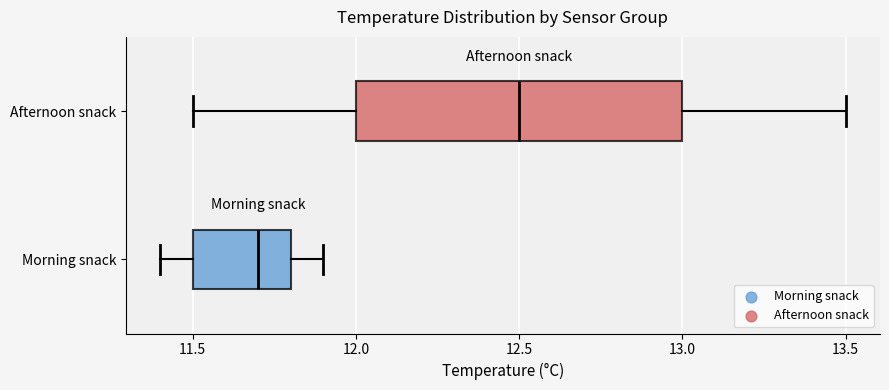

Which box's median line is the furthest to the right?

Afternoon snack